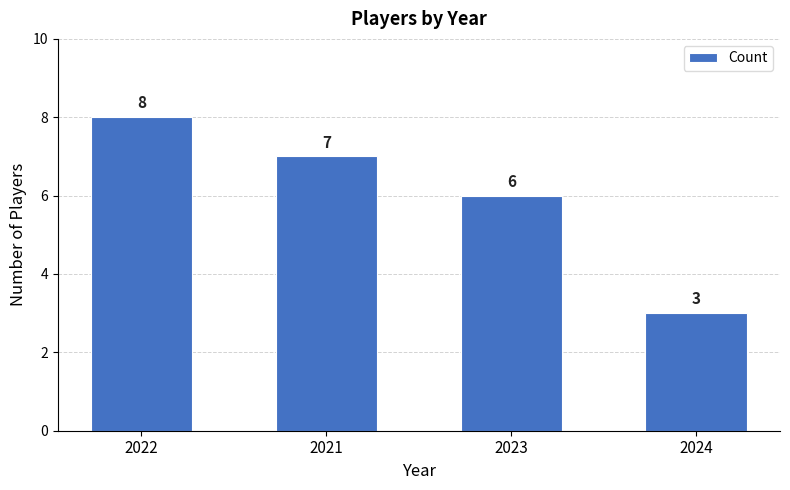

Between 2021 and 2024, which is larger?

2021